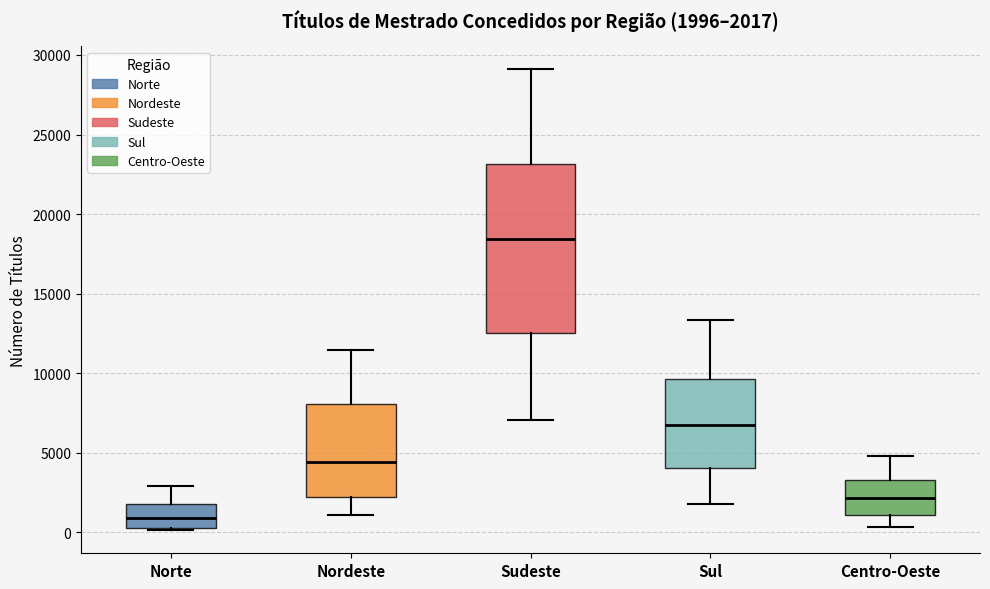

Which box is the tallest, from its lower edge to its upper edge?

Sudeste